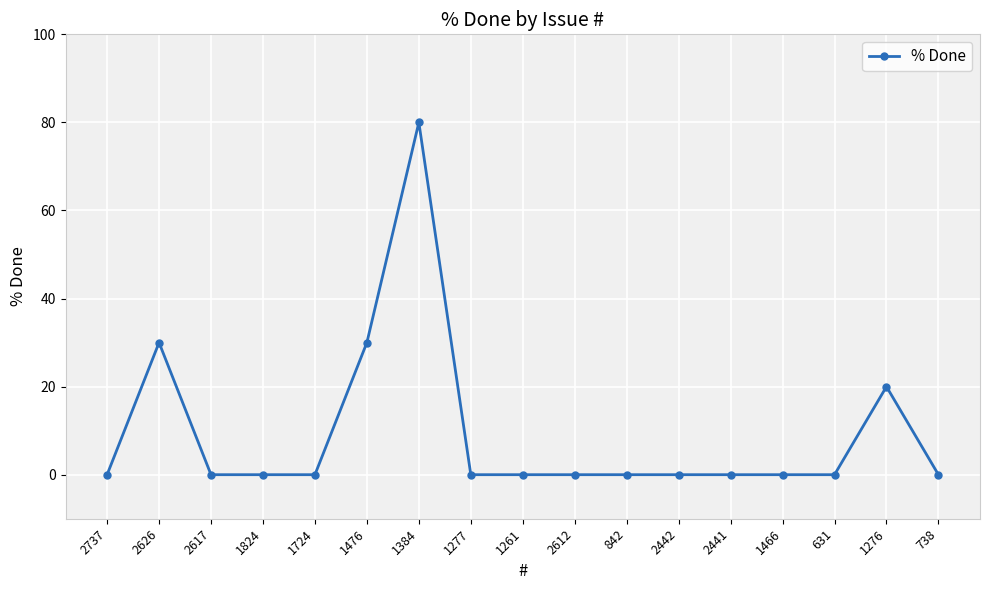

Which has a higher value, 1276 or 2626?

2626